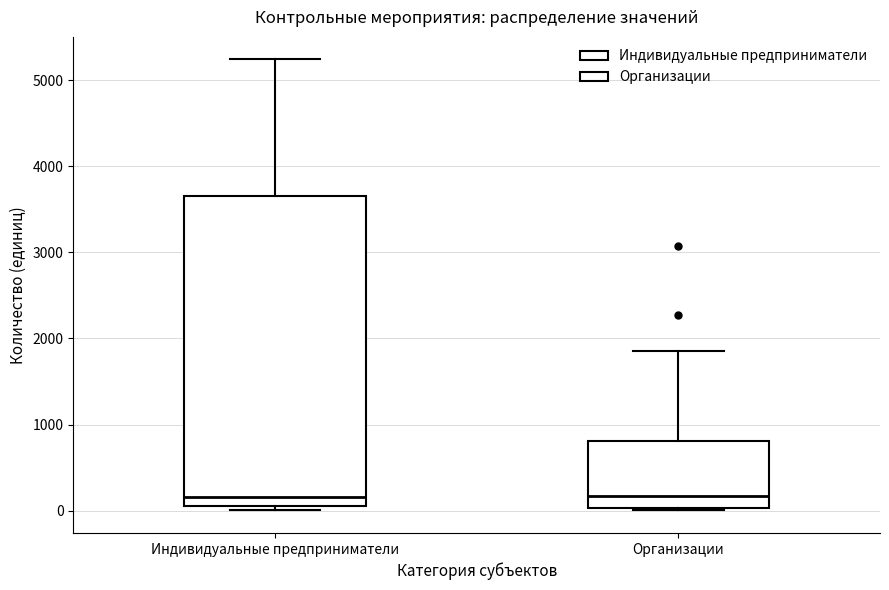

Reading left to right, transcribe this box plot: for each box, give where its median line is, the range the box spans, and where its two whiskers end, as read against the y-axis. The values are not printed on the chart, so give them approximately, as read against the axis.

Индивидуальные предприниматели: median 200, box 100 to 3700, whiskers 0 to 5200
Организации: median 200, box 0 to 800, whiskers 0 to 1900